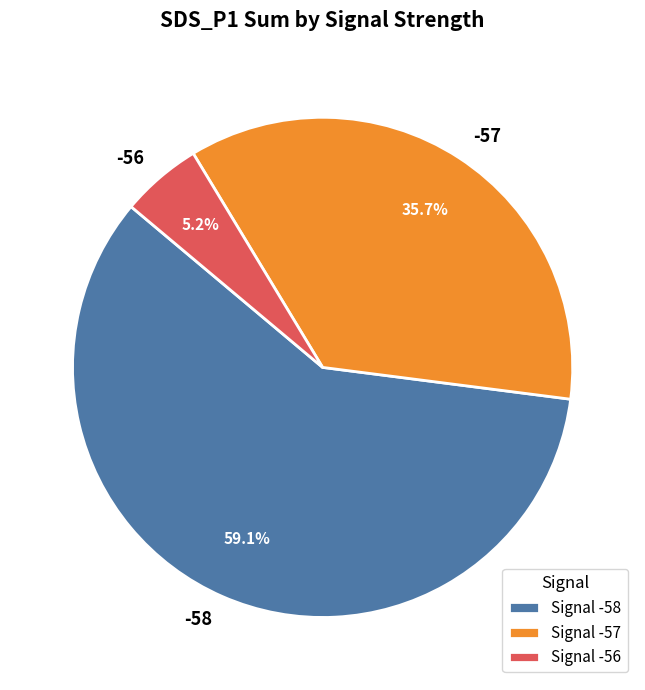

What percentage is the -57 slice, to the nearest percent?

36%